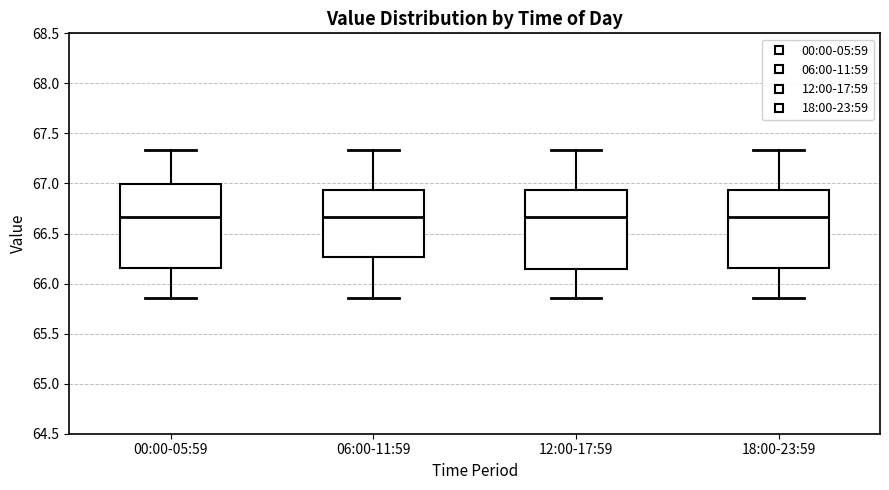

Where does the median line of the box for 00:00-05:59 sit on the y-axis? The values are not printed on the chart, so give them approximately, as read against the axis.

66.65